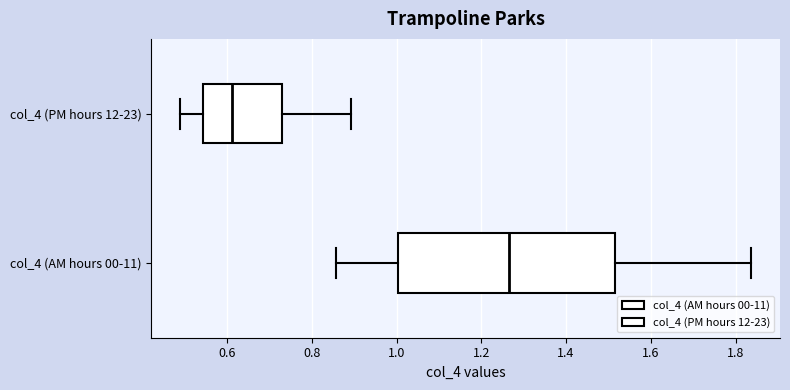

Reading bottom to top, transcribe this box plot: for each box, give where its median line is, the range the box spans, and where its two whiskers end, as read against the x-axis. The values are not printed on the chart, so give them approximately, as read against the axis.

col_4 (AM hours 00-11): median 1.26, box 1.00 to 1.52, whiskers 0.86 to 1.84
col_4 (PM hours 12-23): median 0.62, box 0.54 to 0.72, whiskers 0.48 to 0.90